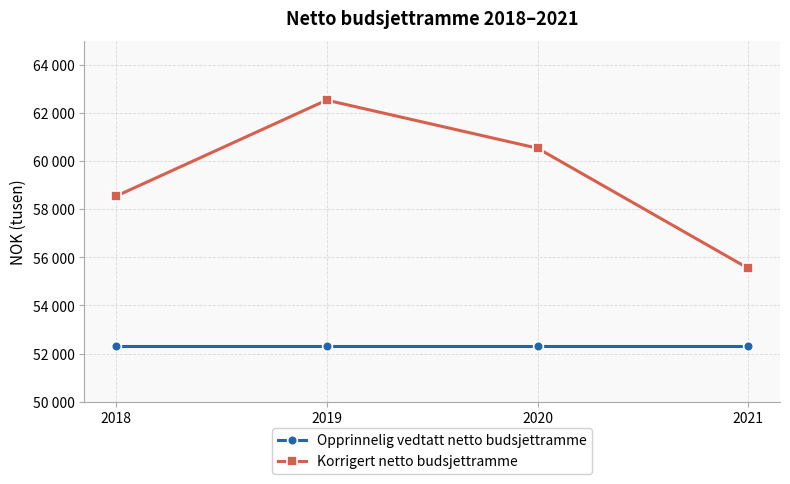

Is this an area chart (filled region under the line)?

No